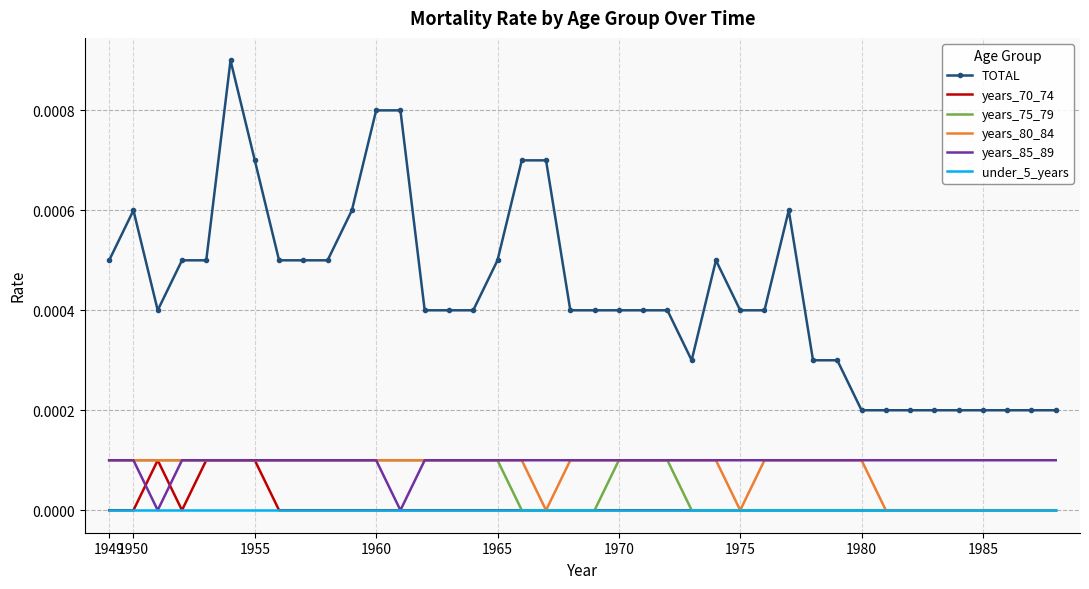

True or false: years_80_84 and TOTAL cross at least once.

False